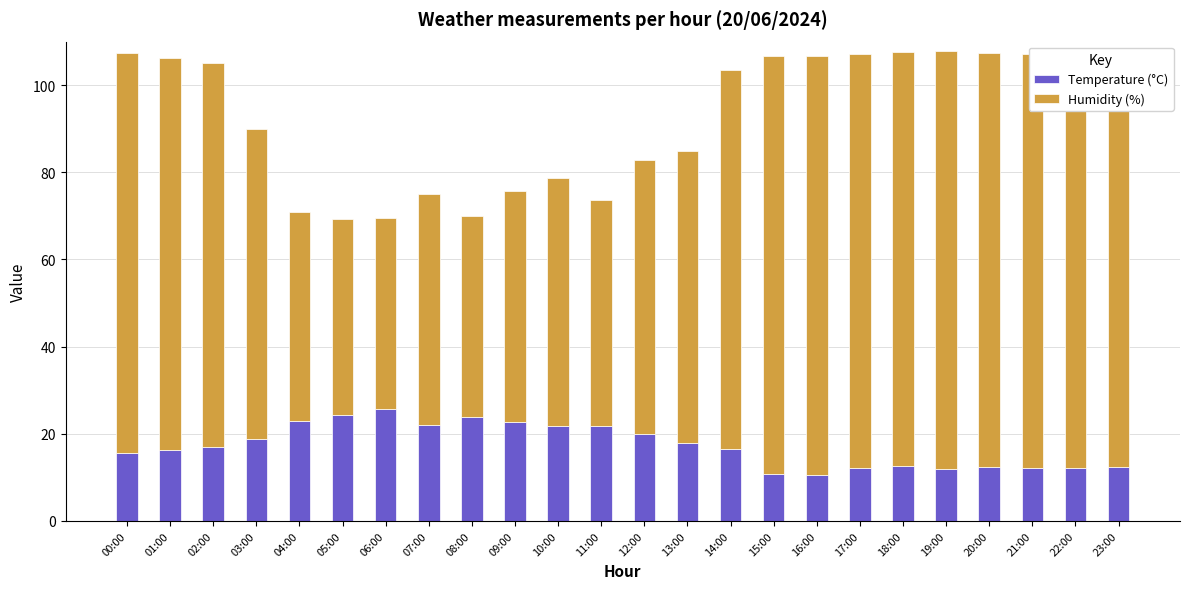

What is the maximum value for Temperature (°C)?

25.6